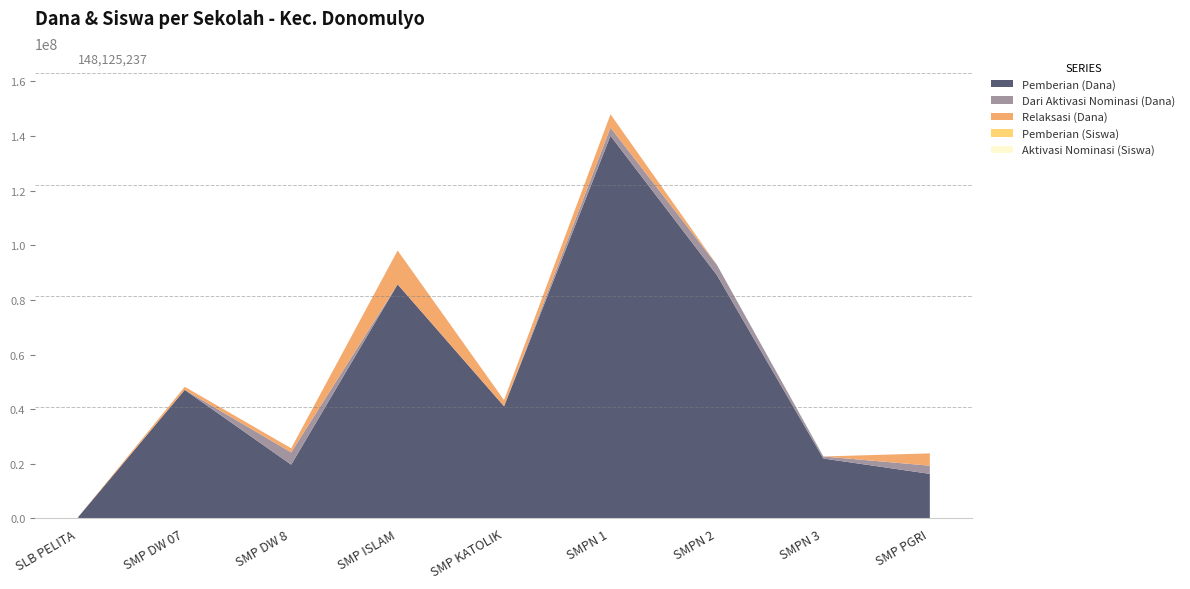

Rank the categories by Relaksasi (Dana) value from highest to lowest.

SMP ISLAM DONOMULYO, SMP NEGERI 1 DONOMULYO, SMP PGRI 1 DONOMULYO, SMP KATOLIK ST ALBERTUS, SMP DHARMA WIRAWAN 8, SMP DHARMA WIRAWAN 07, SLB PELITA QOLBU, SMP NEGERI 2 DONOMULYO, SMP NEGERI 3 DONOMULYO